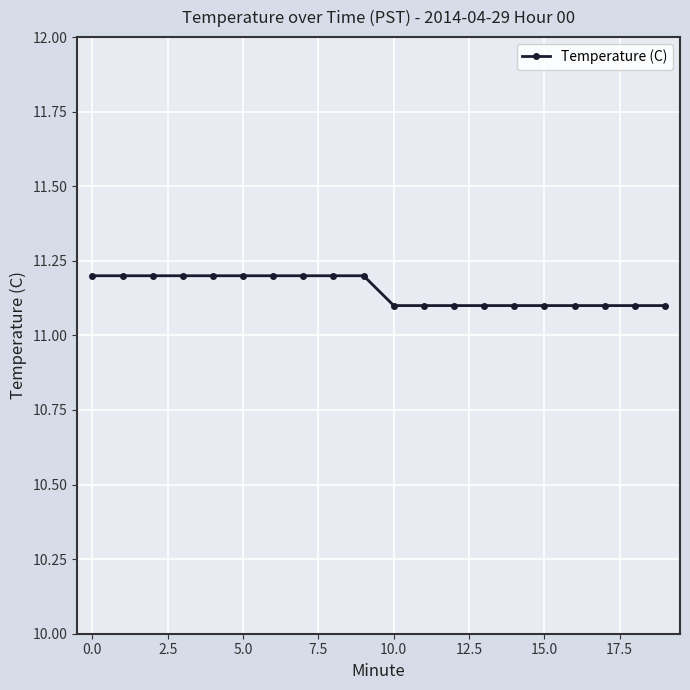

What is the value of the 7th point from the left?

11.2